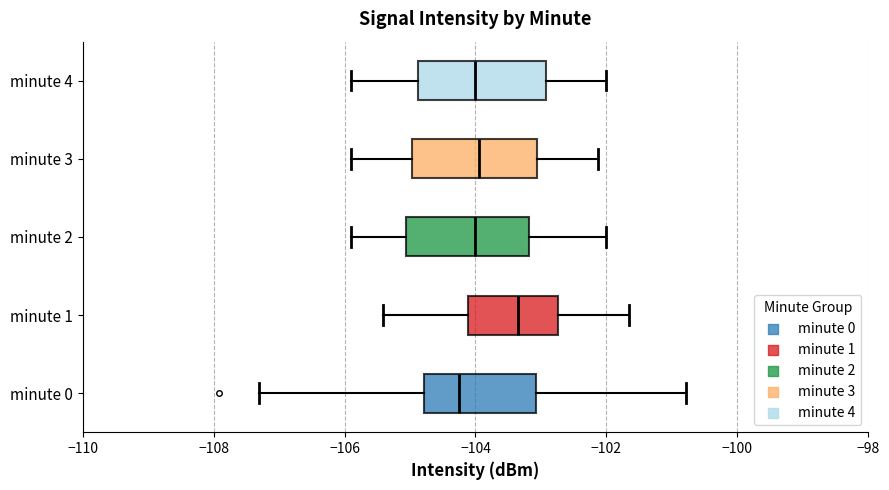

Which box's median line is the furthest to the right?

minute 1